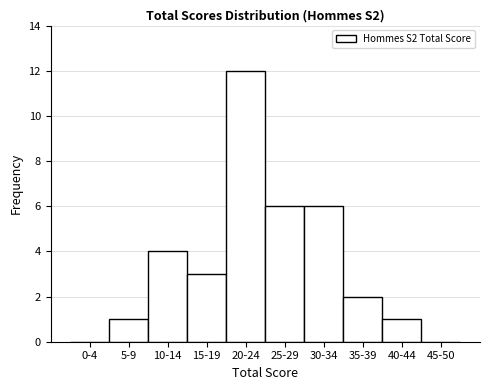

Reading left to right, extract all data points from this chart.

0-4=0	5-9=1	10-14=4	15-19=3	20-24=12	25-29=6	30-34=6	35-39=2	40-44=1	45-50=0